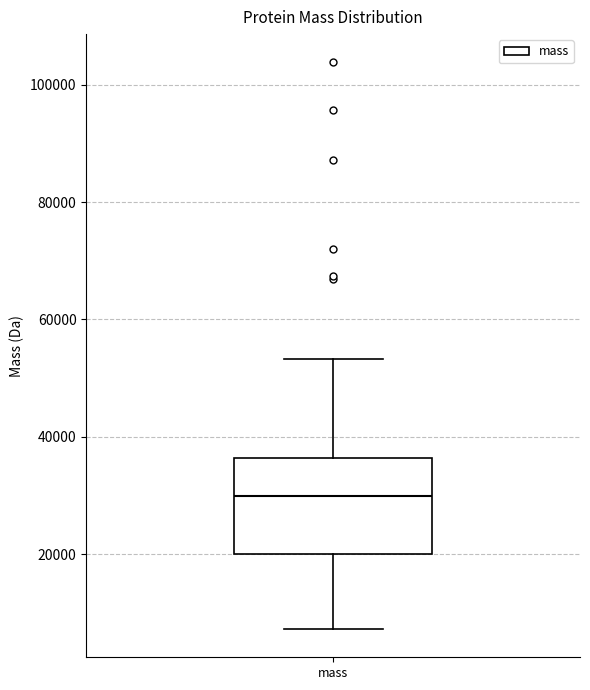

Where is the lower edge of the box for mass on the y-axis? The values are not printed on the chart, so give them approximately, as read against the axis.

20000